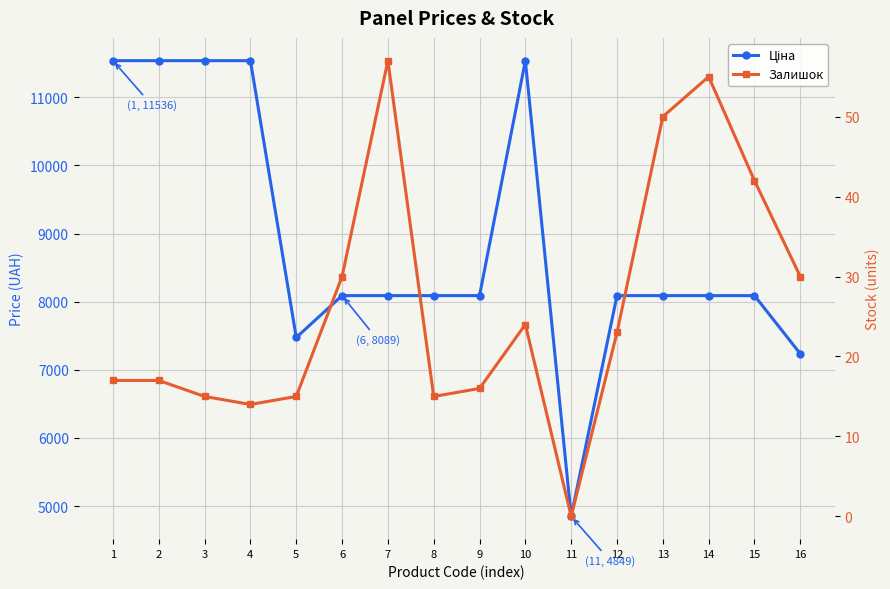

What value does the Ціна series have at 16?

7235.9